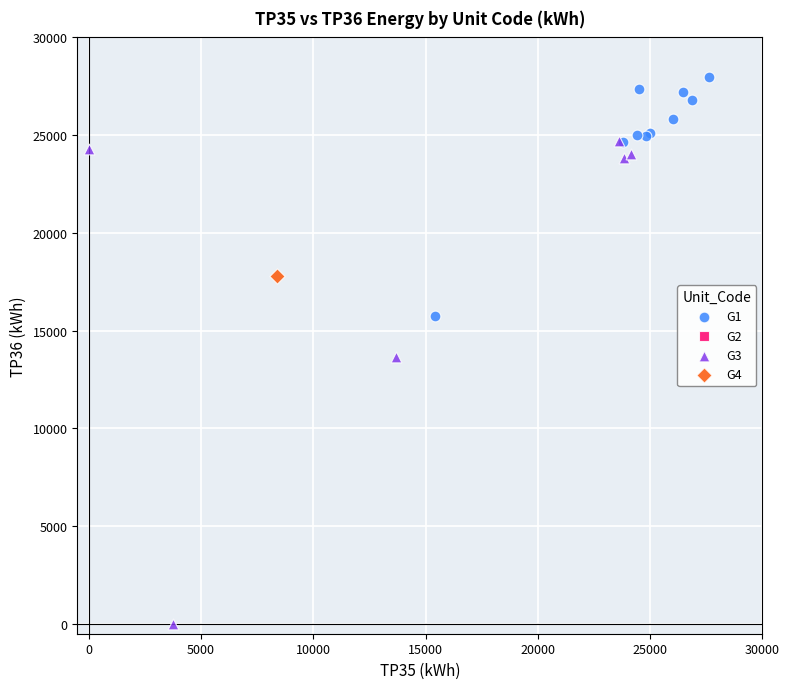

Which series reaches the minimum Y coordinate?

G3